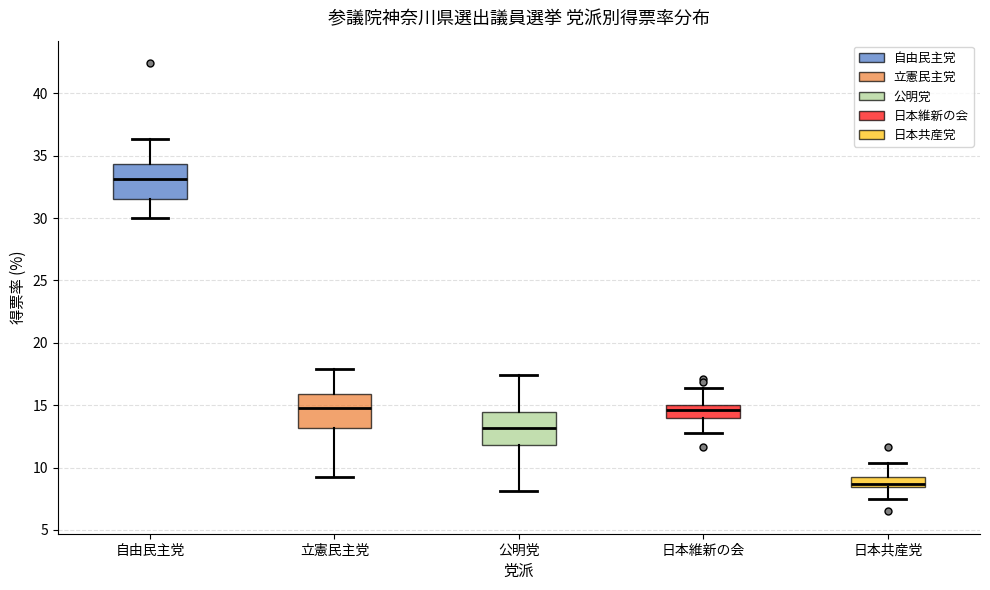

Which box has the highest median line?

自由民主党